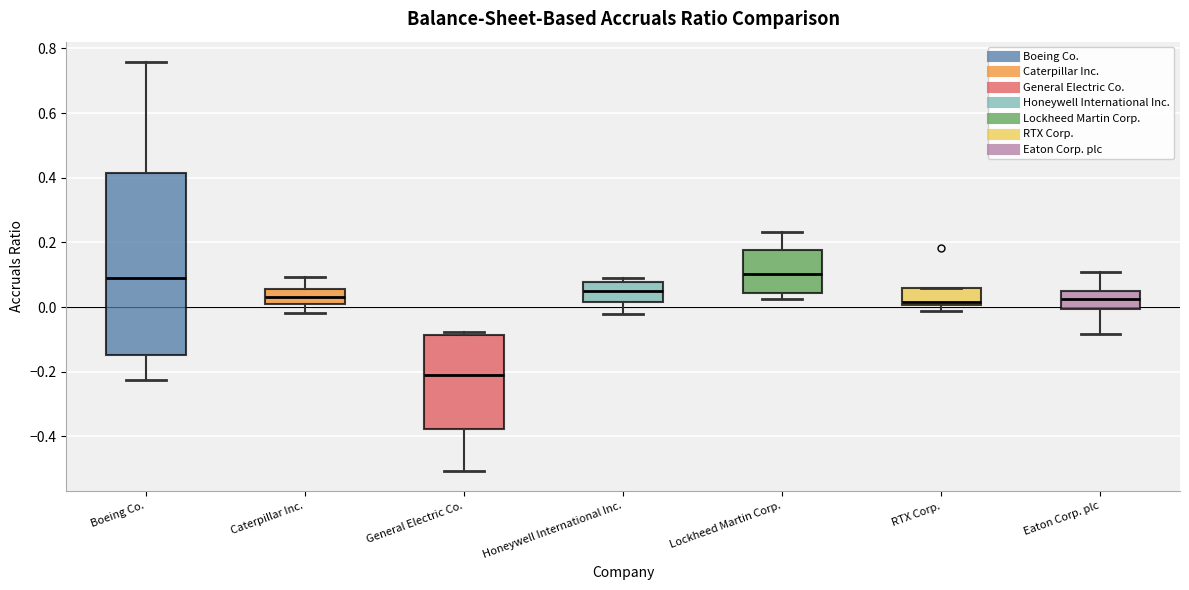

Where does the lower whisker of the box for RTX Corp. end on the y-axis? The values are not printed on the chart, so give them approximately, as read against the axis.

-0.02